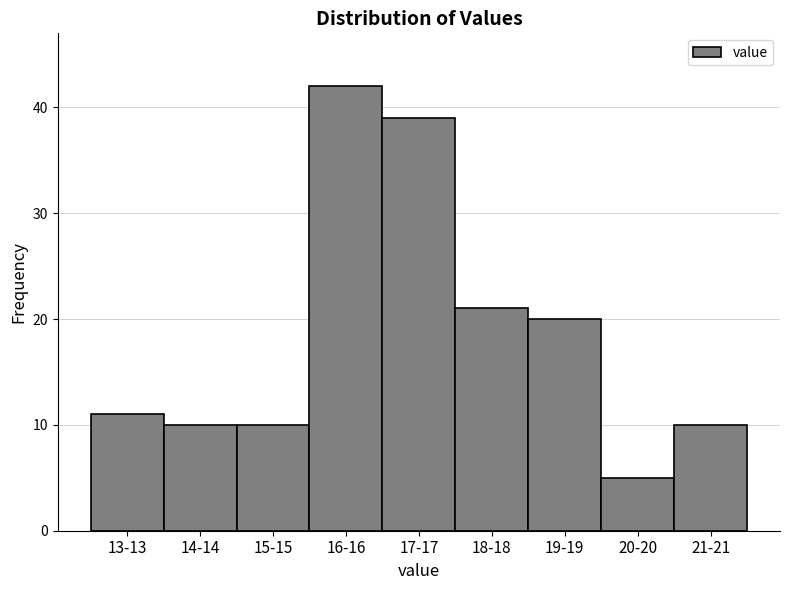

Reading right to left, what are all the values shown in this chart?

21-21=10	20-20=5	19-19=20	18-18=21	17-17=39	16-16=42	15-15=10	14-14=10	13-13=11